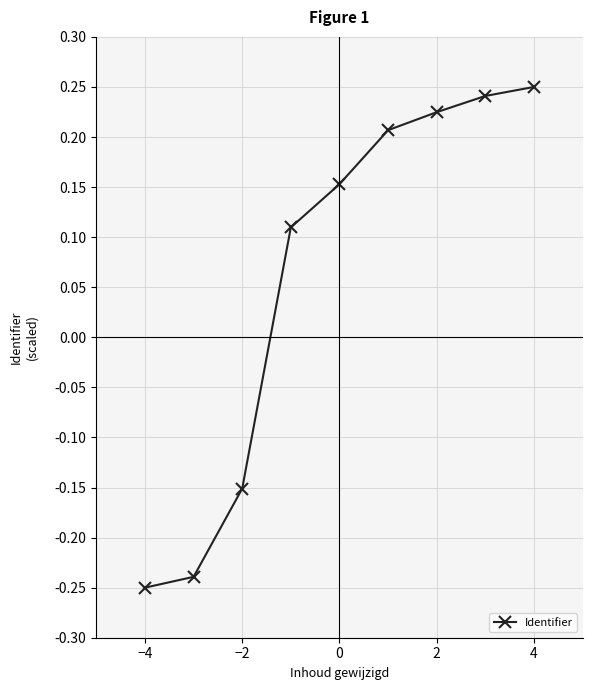

Count the values in the range 0 to 1.

6